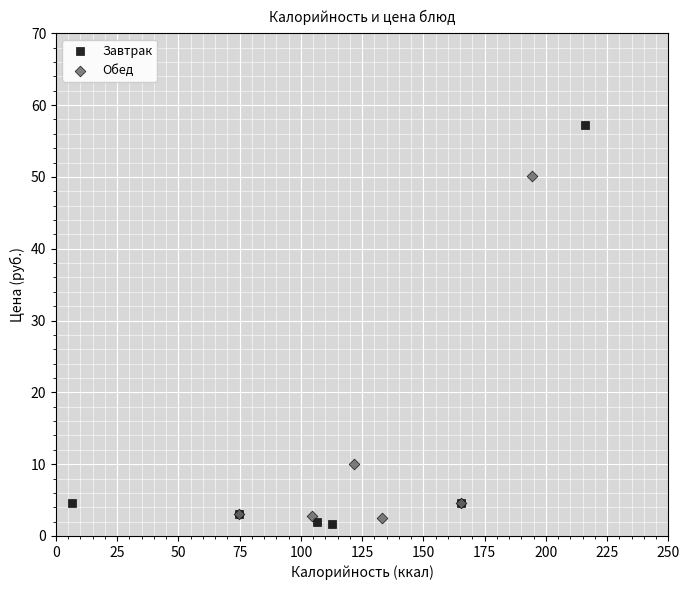

Which series has the largest Y range (max minus min)?

Завтрак